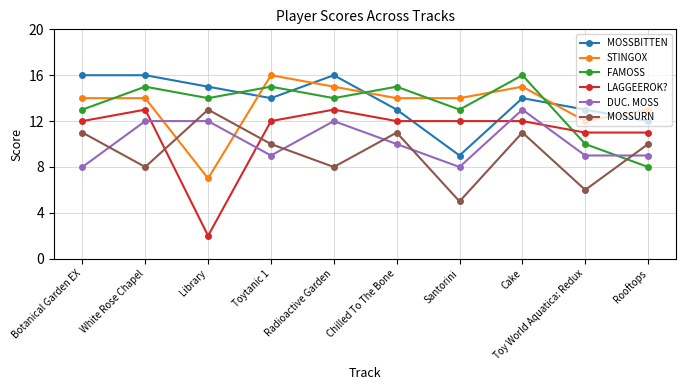

What is the difference between the maximum and minimum values in the LAGGEEROK? series?

11